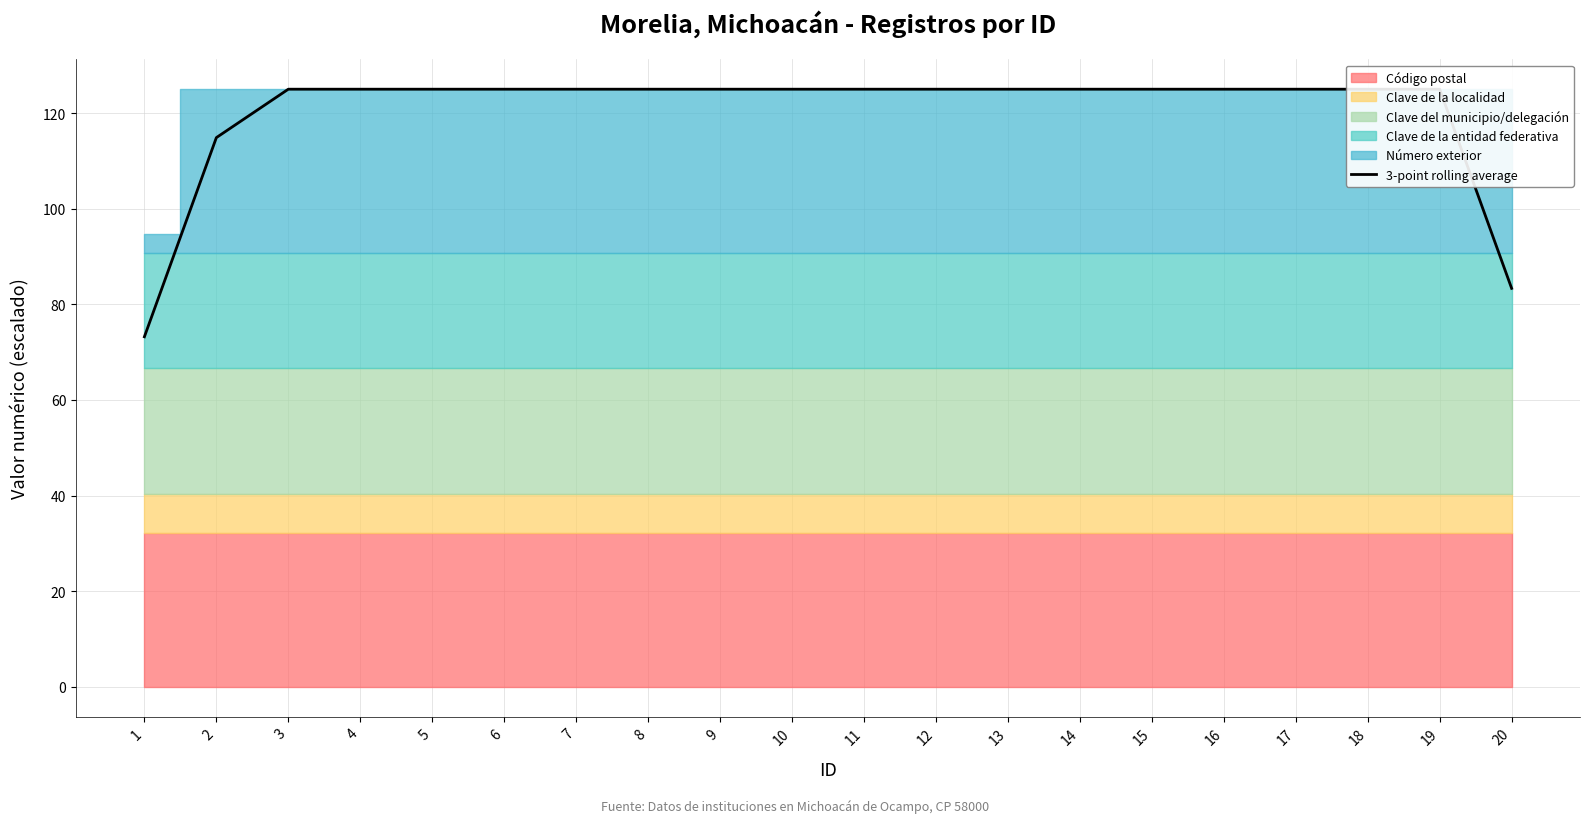

At which label is the value closest to 99?

20